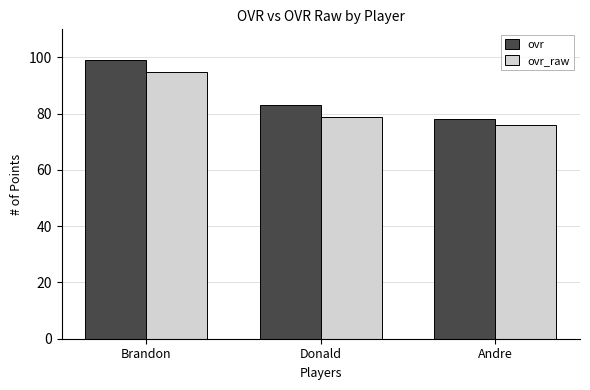

Reading right to left, list all the values displayed in this chart.

ovr: Andre=78	Donald=83	Brandon=99
ovr_raw: Andre=76	Donald=79	Brandon=95